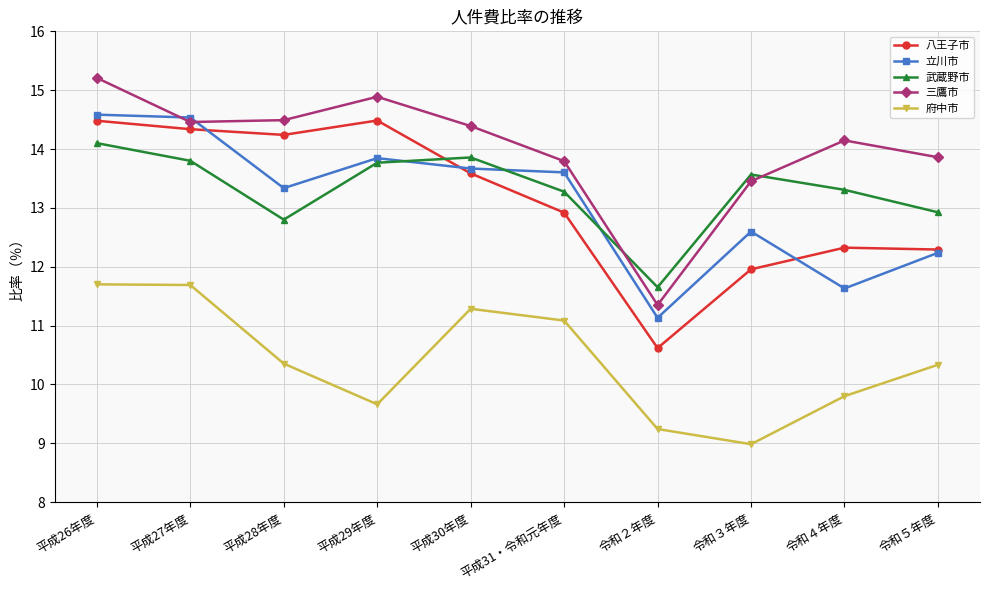

Between 平成28年度 and 令和４年度, which series saw the biggest shift?

八王子市